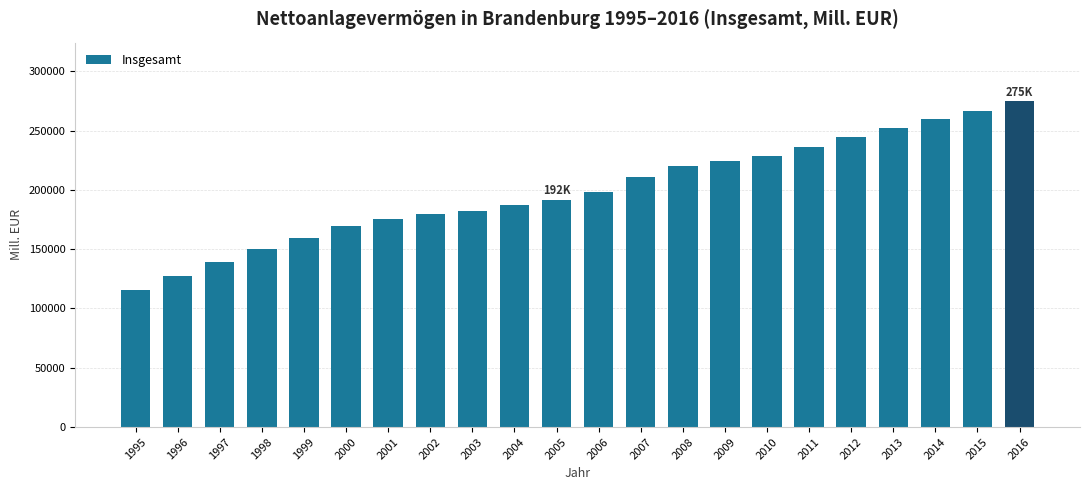

List the labels in order of value, largest first.

2016, 2015, 2014, 2013, 2012, 2011, 2010, 2009, 2008, 2007, 2006, 2005, 2004, 2003, 2002, 2001, 2000, 1999, 1998, 1997, 1996, 1995